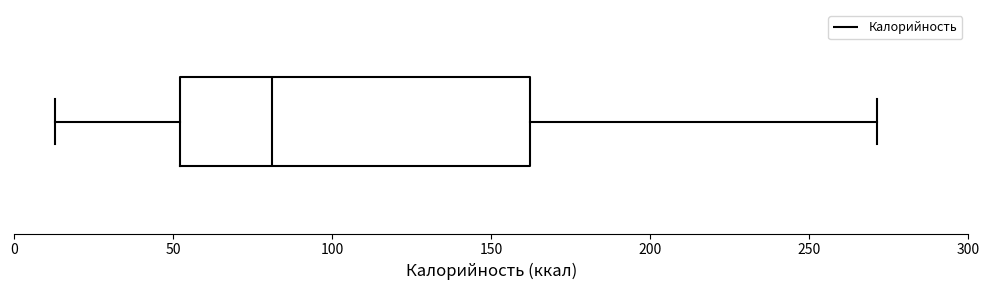

Read this box plot against the x-axis: the position of the median line, the range covered by the box, and the ends of both whiskers. The values are not printed on the chart, so give them approximately, as read against the axis.

median 80, box 50 to 160, whiskers 15 to 270